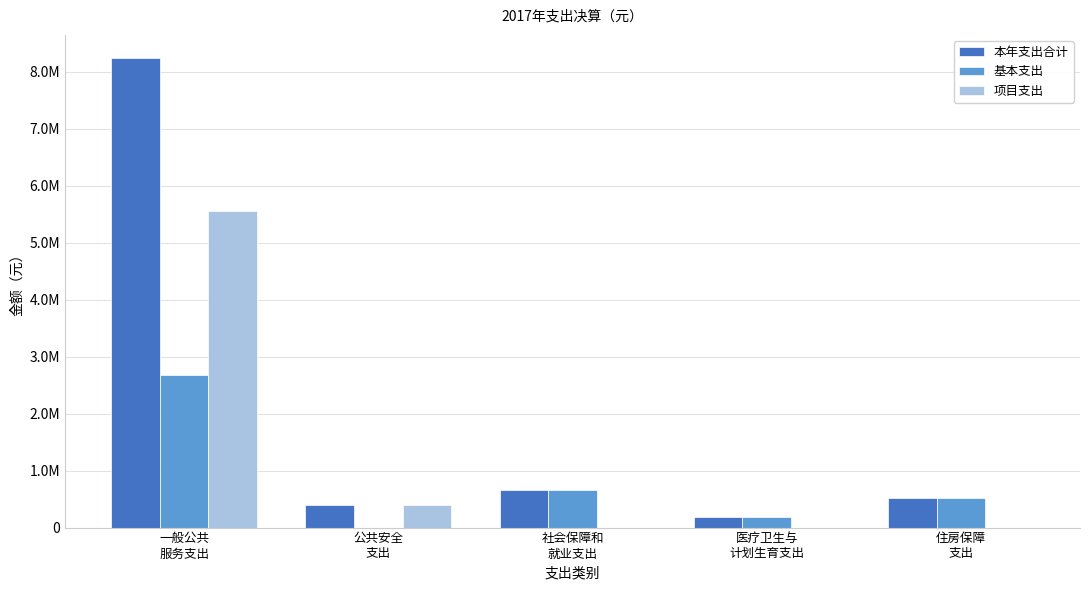

Are the bars grouped side by side (vs. stacked)?

Yes